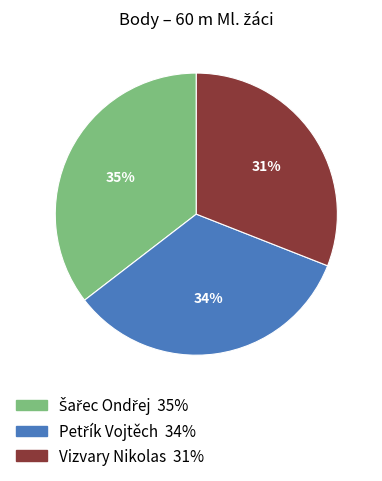

To the nearest percent, what percentage of the pie is Vizvary Nikolas?

31%